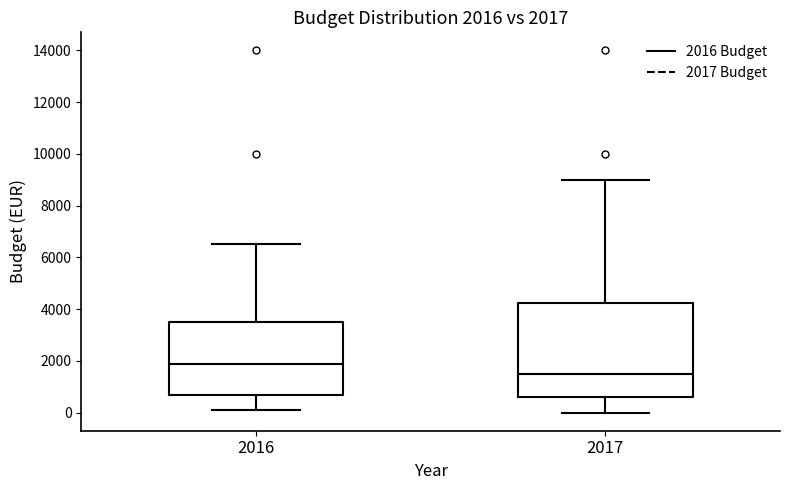

Which box is the tallest, from its lower edge to its upper edge?

2017